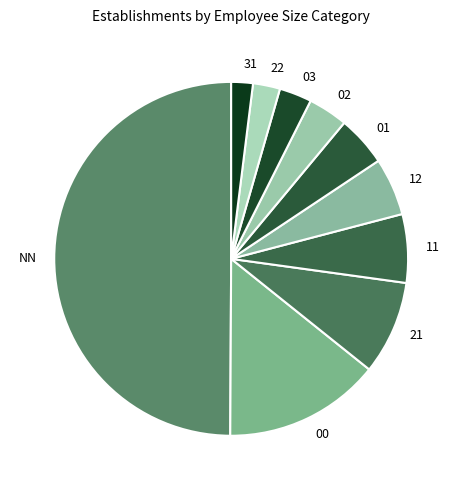

Which slice is the largest?

NN